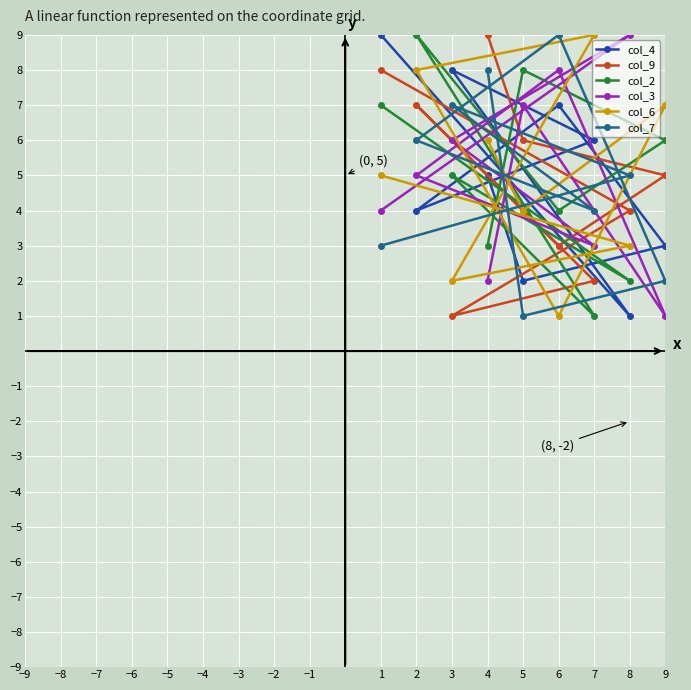

True or false: col_9 and col_2 cross at least once.

True